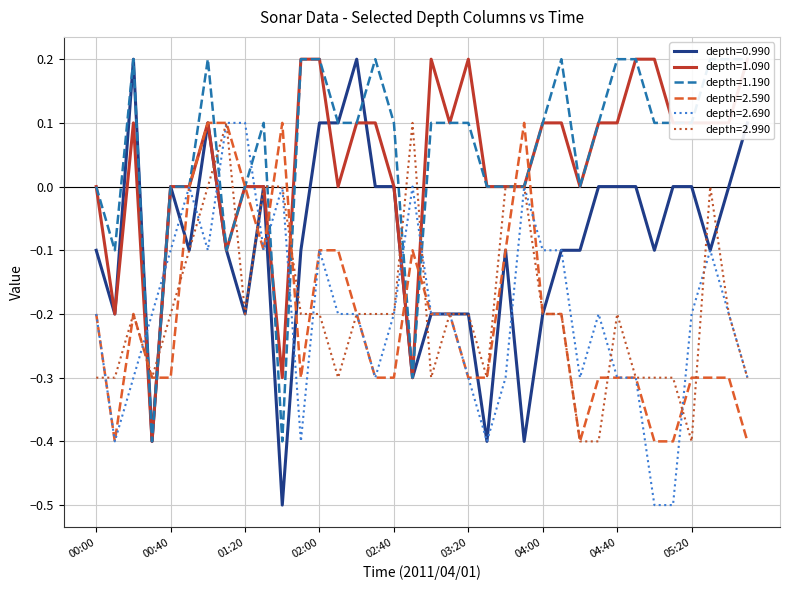

What is the sum of all 2.590 values?

-7.4